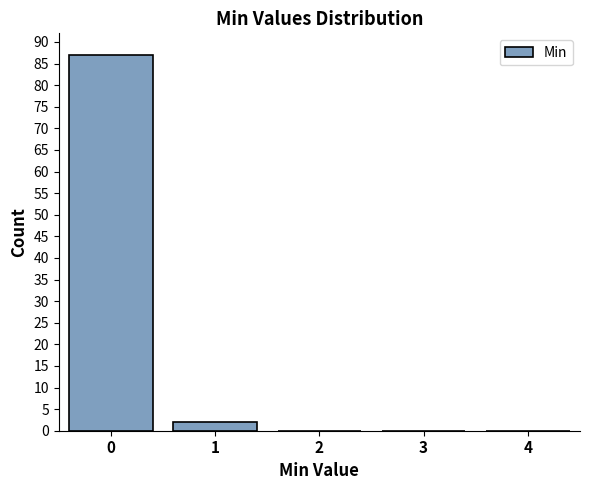

Reading left to right, transcribe all the data shown in this chart.

0=87	1=2	2=0	3=0	4=0